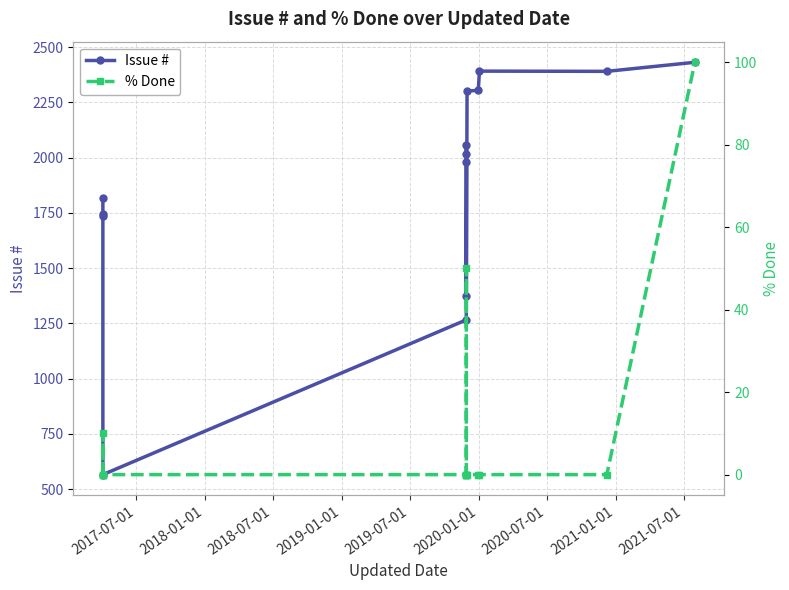

What is the maximum value shown in the chart?

2431